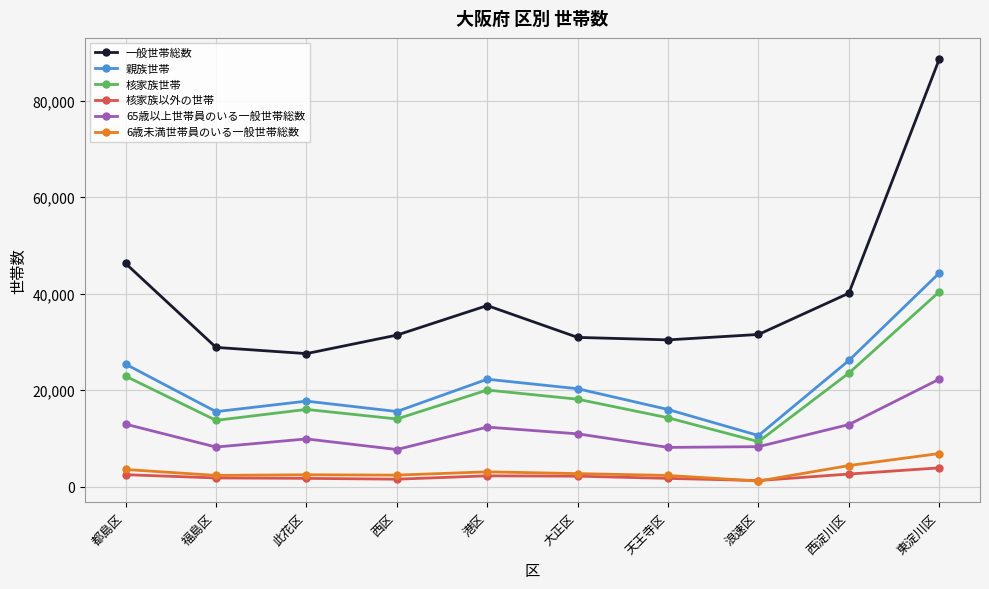

At 港区, list the series in order from largest to smallest.

一般世帯総数, 親族世帯, 核家族世帯, 65歳以上世帯員のいる一般世帯総数, 6歳未満世帯員のいる一般世帯総数, 核家族以外の世帯